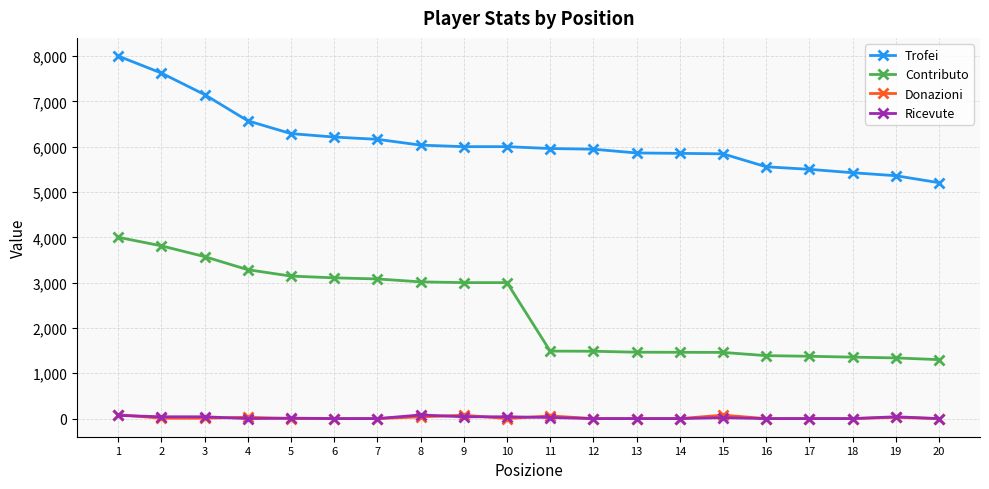

Which series has the largest total across all categories?

Trofei